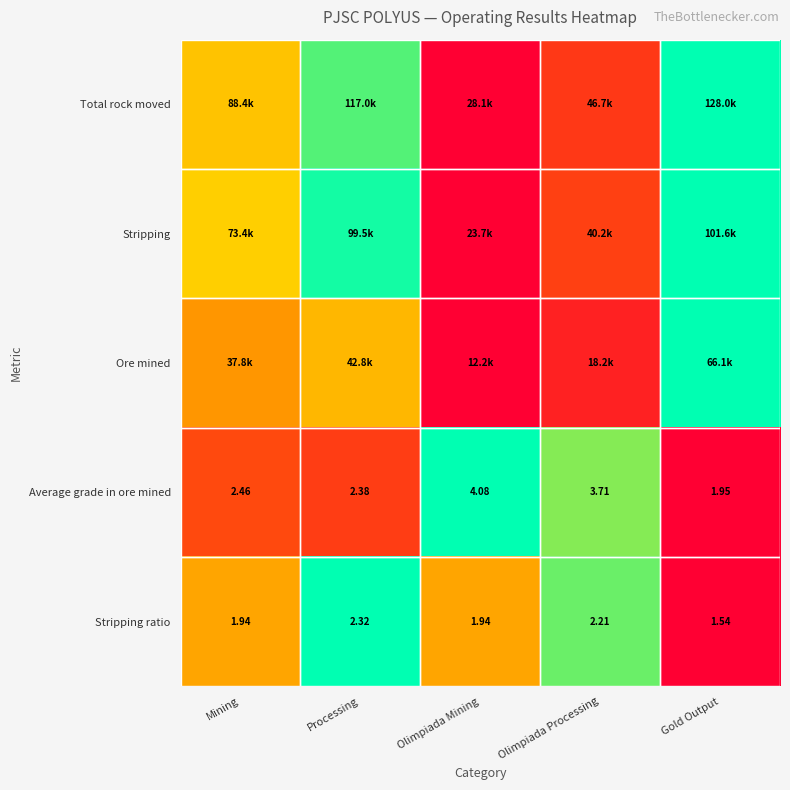

Is the value of Stripping ratio at Mining greater than the value of Average grade in ore mined at Gold Output?

No